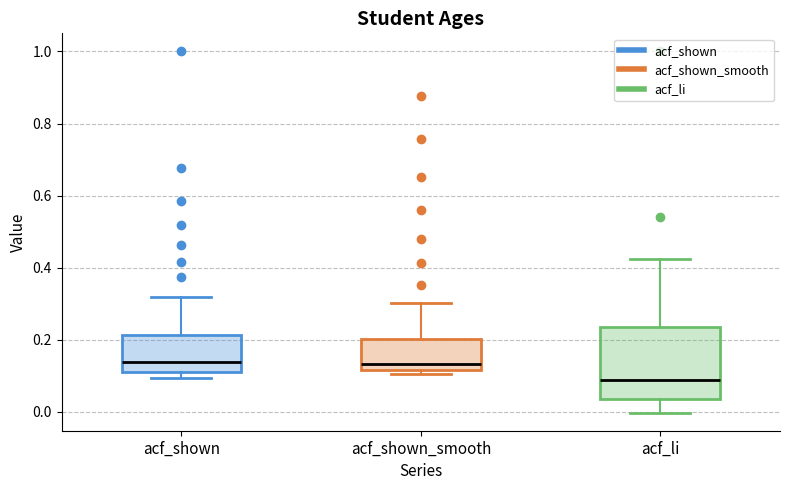

Reading left to right, read every box against the y-axis: the position of its median line, the range the box covers, and the ends of its whiskers. The values are not printed on the chart, so give them approximately, as read against the axis.

acf_shown: median 0.14, box 0.12 to 0.22, whiskers 0.10 to 0.32
acf_shown_smooth: median 0.14, box 0.12 to 0.20, whiskers 0.10 to 0.30
acf_li: median 0.08, box 0.04 to 0.24, whiskers 0.00 to 0.42